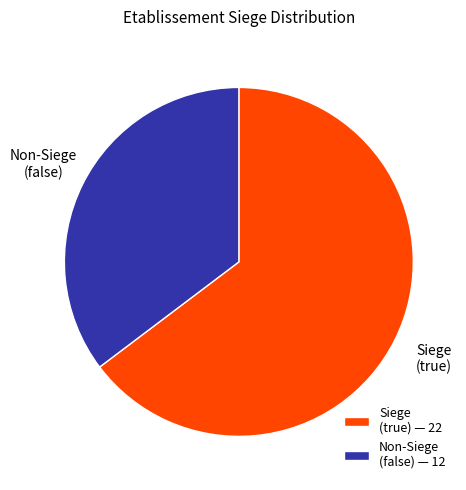

Is it true that Non-Siege (false) — 12 is 35% of the pie?

True